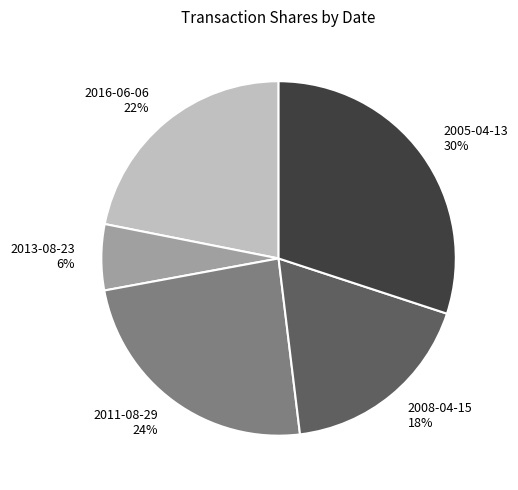

The 2013-08-23 slice represents 1% of the pie. True or false?

False